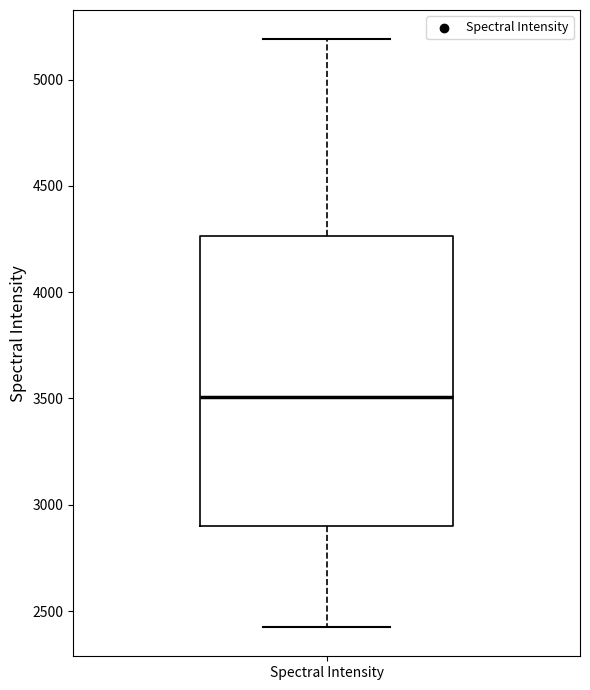

Where is the upper edge of the box for Spectral Intensity on the y-axis? The values are not printed on the chart, so give them approximately, as read against the axis.

4250